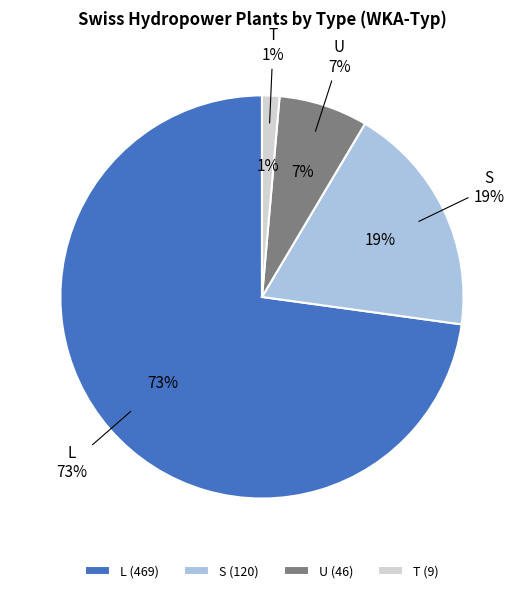

To the nearest percent, what portion does S represent?

19%